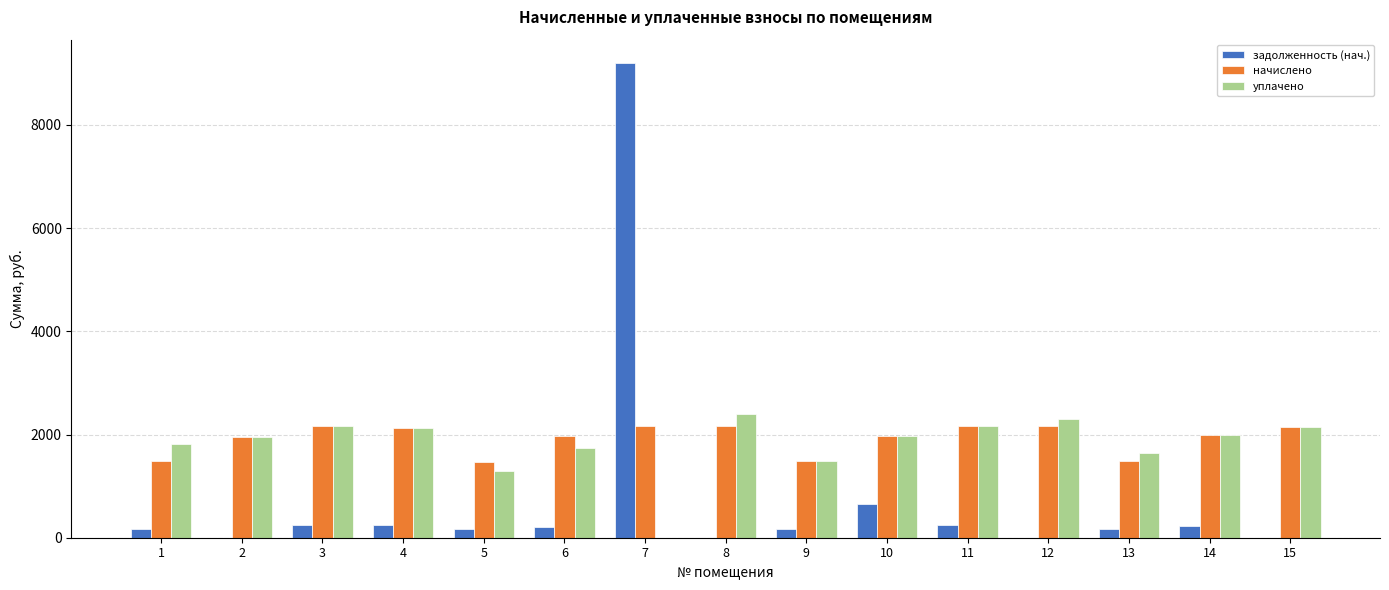

The начислено series shows 2132.2 at 4. True or false?

True